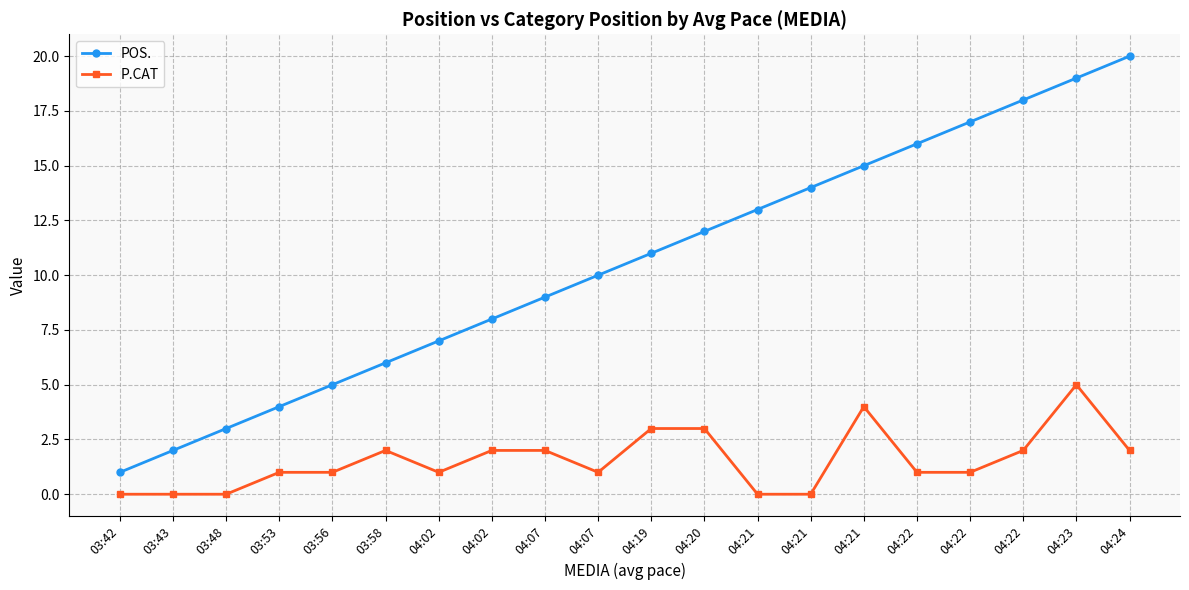

The POS. series shows 22 at 04:22. True or false?

False